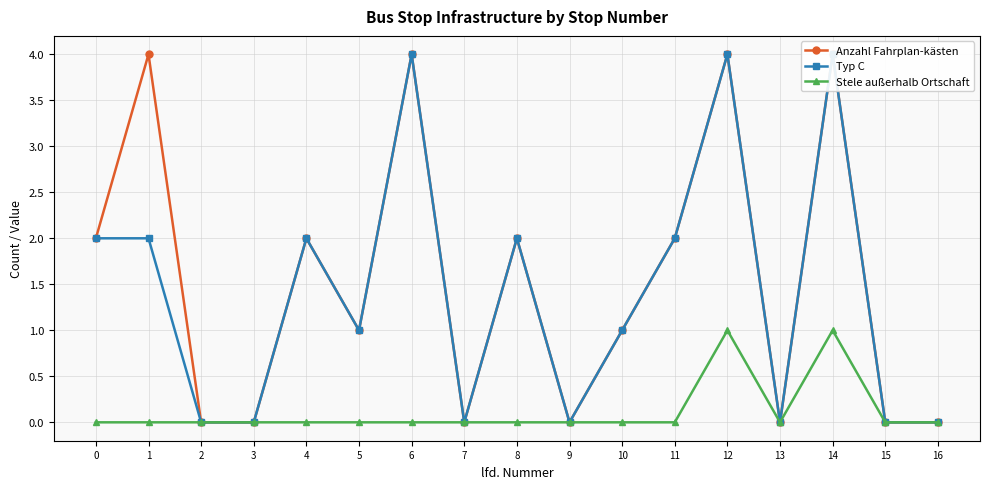

At how many categories does at least one series exceed 1?

8